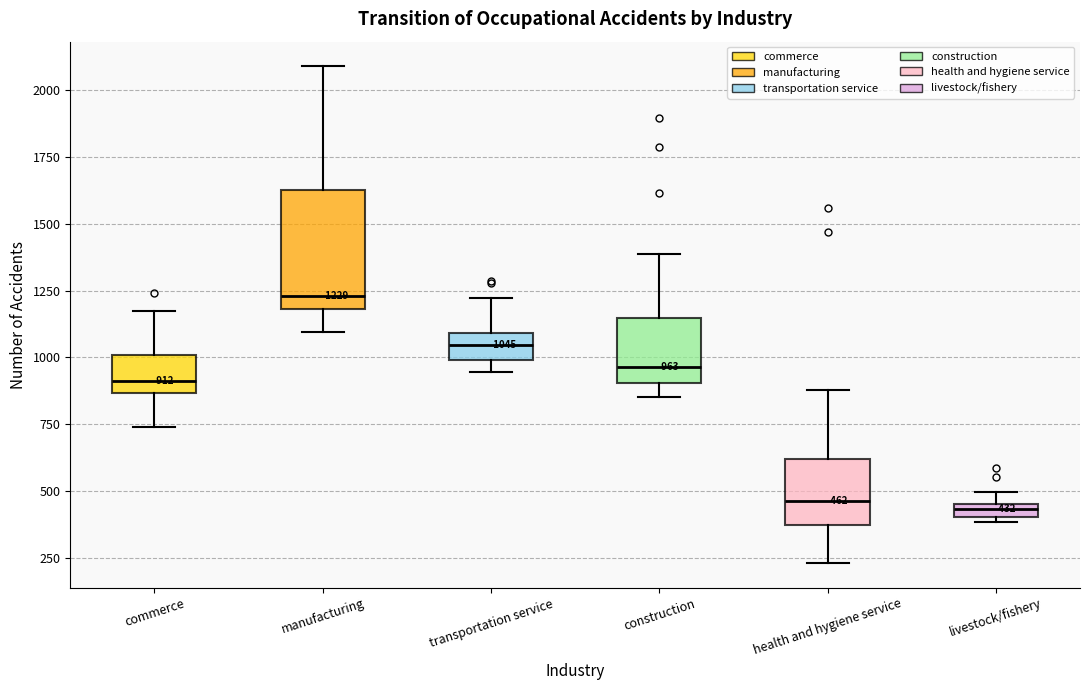

Which box's median line is the highest?

manufacturing